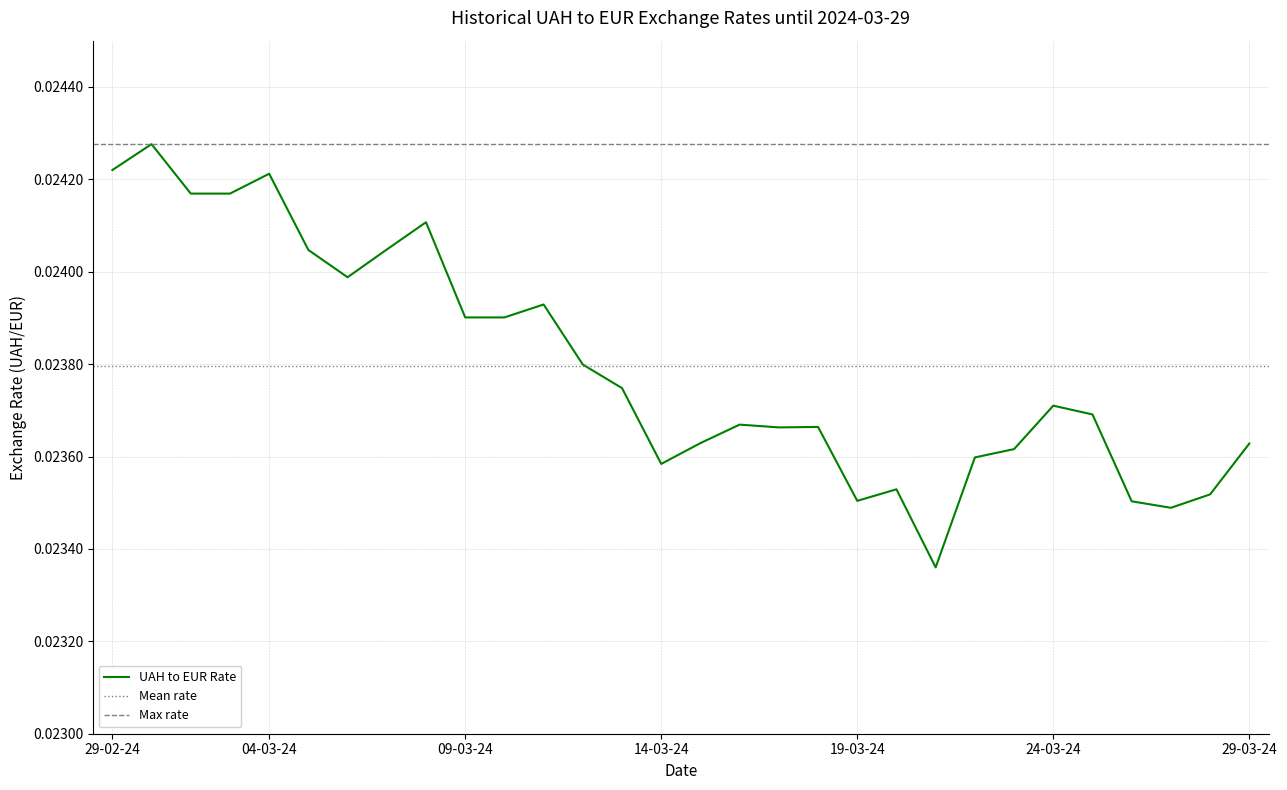

Rank the categories by value from lowest to highest.

21-03-24, 27-03-24, 26-03-24, 19-03-24, 28-03-24, 20-03-24, 14-03-24, 22-03-24, 23-03-24, 29-03-24, 15-03-24, 17-03-24, 18-03-24, 16-03-24, 25-03-24, 24-03-24, 13-03-24, 12-03-24, 10-03-24, 09-03-24, 11-03-24, 06-03-24, 05-03-24, 07-03-24, 08-03-24, 03-03-24, 02-03-24, 04-03-24, 29-02-24, 01-03-24